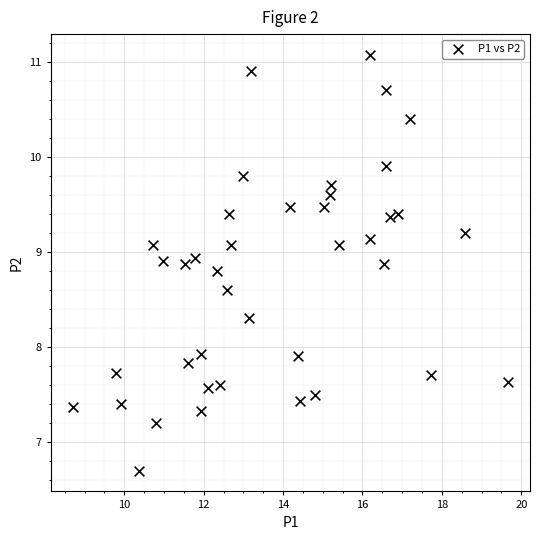

What is the range of Y values (max minus min)?

4.4